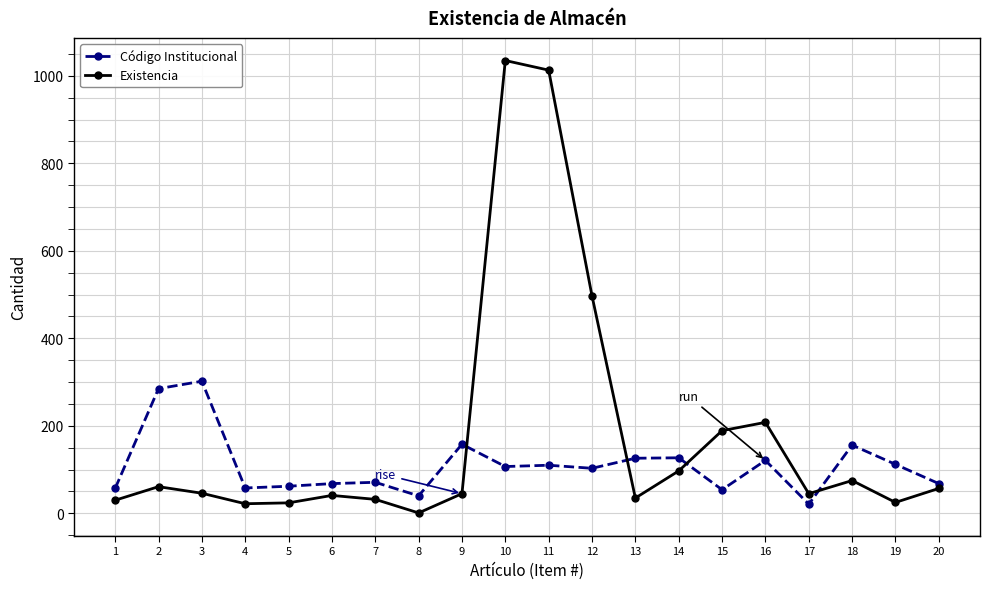

Rank the series by their average value, from highest to lowest.

Existencia, Código Institucional